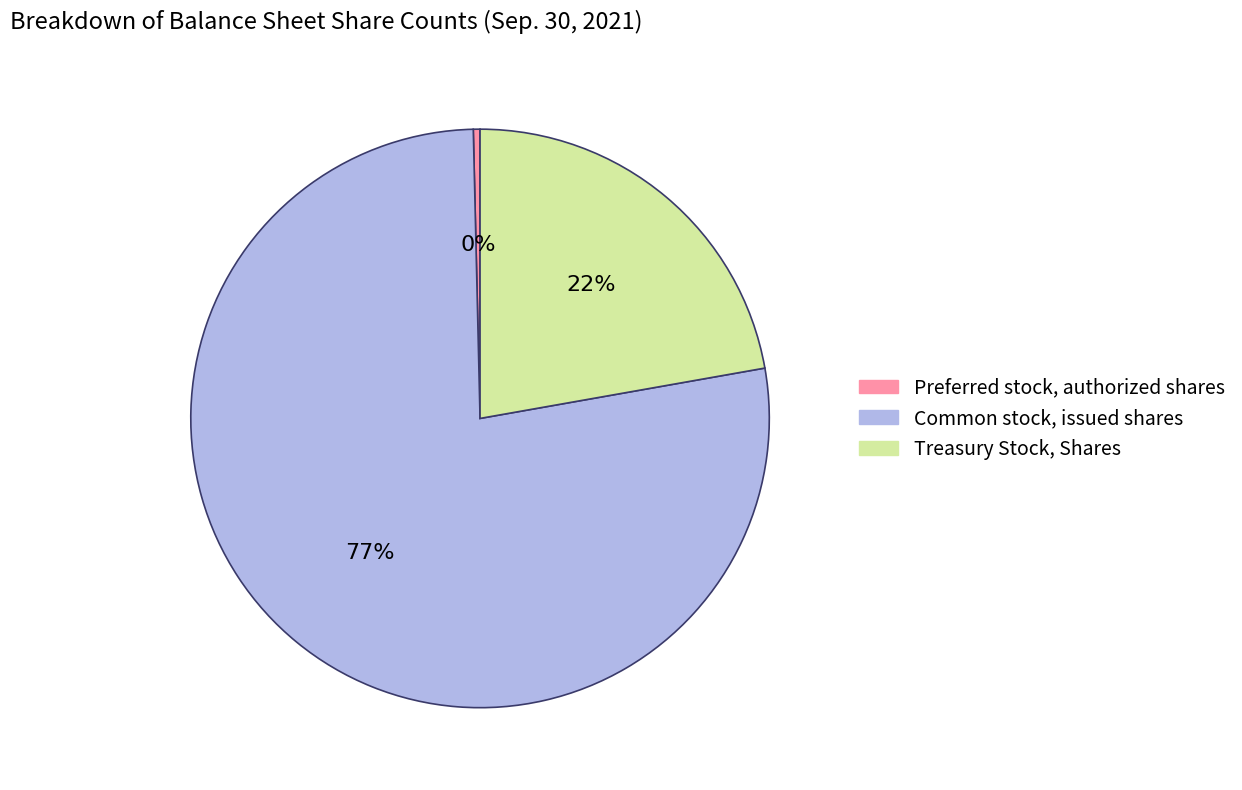

Between Treasury Stock, Shares and Common stock, issued shares, which is larger?

Common stock, issued shares